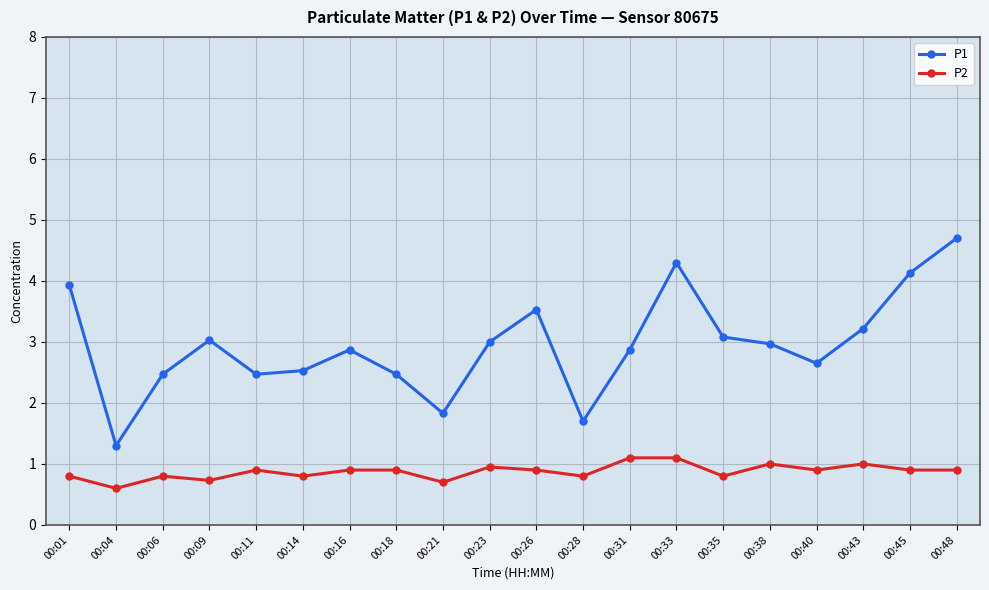

Which series has the widest spread of values?

P1